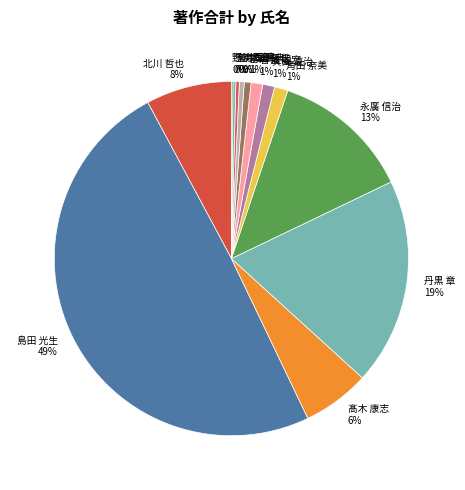

Which category has the biggest portion of the pie?

島田 光生